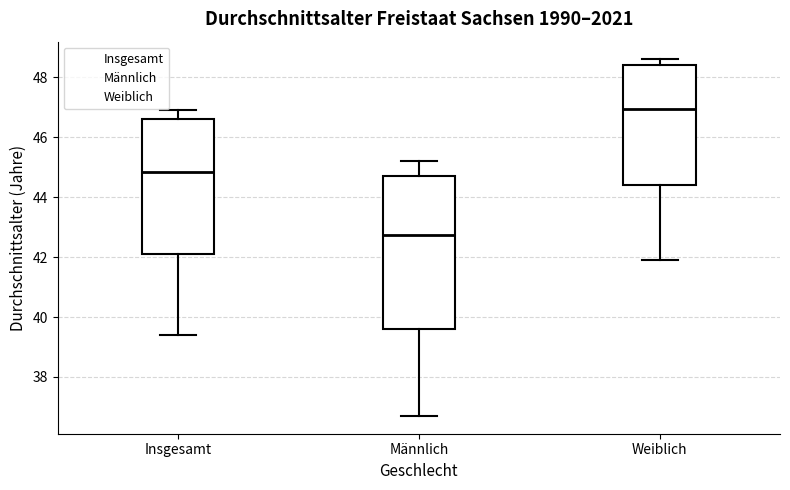

Which box is the tallest, from its lower edge to its upper edge?

Männlich